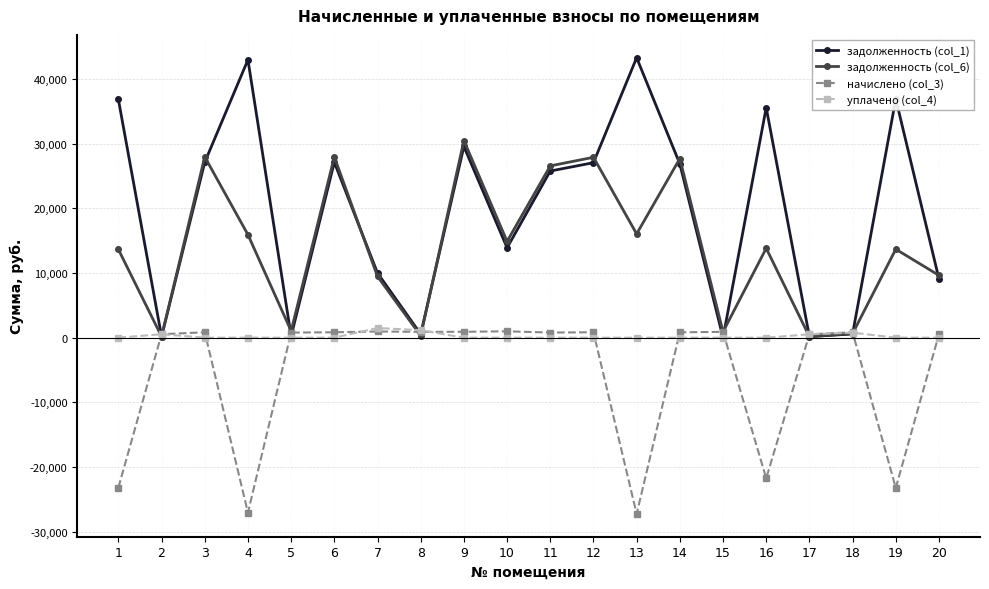

True or false: задолженность (col_1) has more than 0 interior local peaks.

True